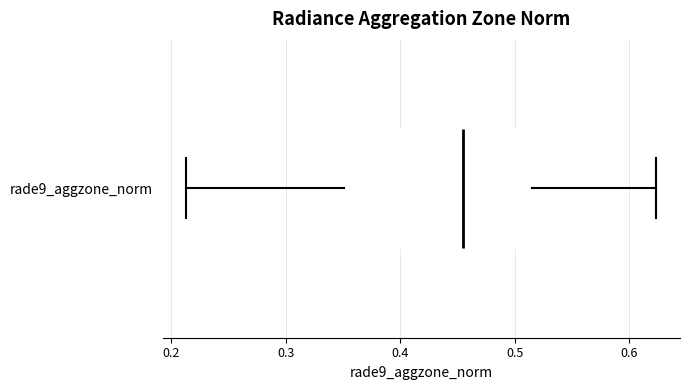

Where is the left edge of the box for rade9_aggzone_norm on the x-axis? The values are not printed on the chart, so give them approximately, as read against the axis.

0.35